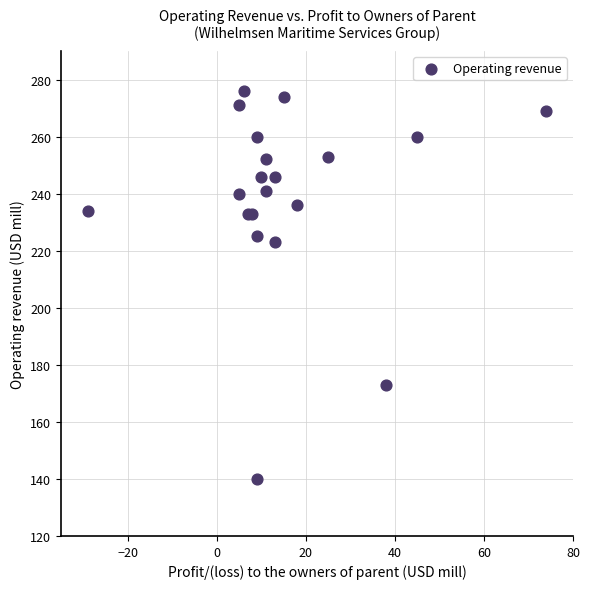

What Y value in the scatter plot is closest to 208?

223